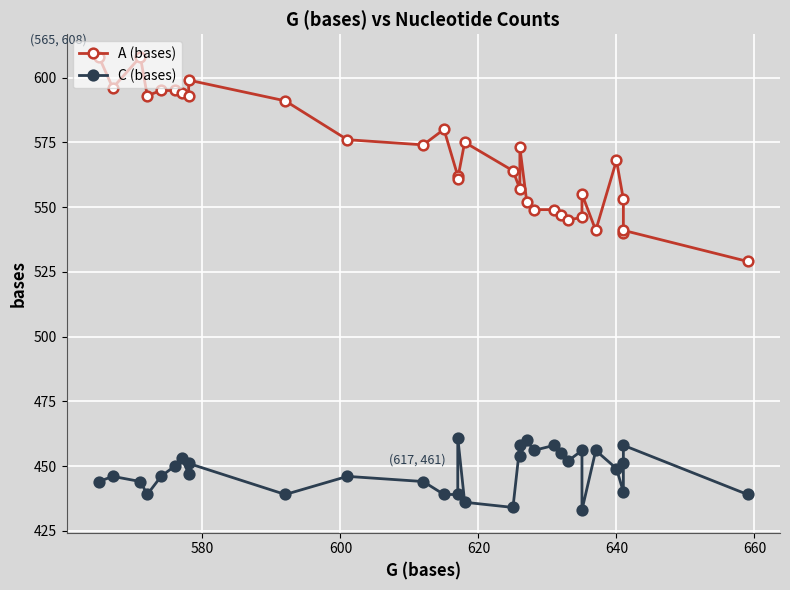

What is the average value of the C (bases) series?

448